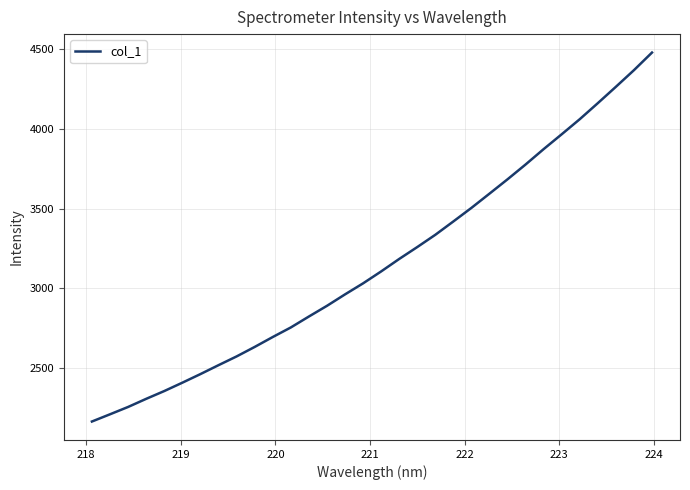

What is the difference between the maximum and minimum values?

2315.5